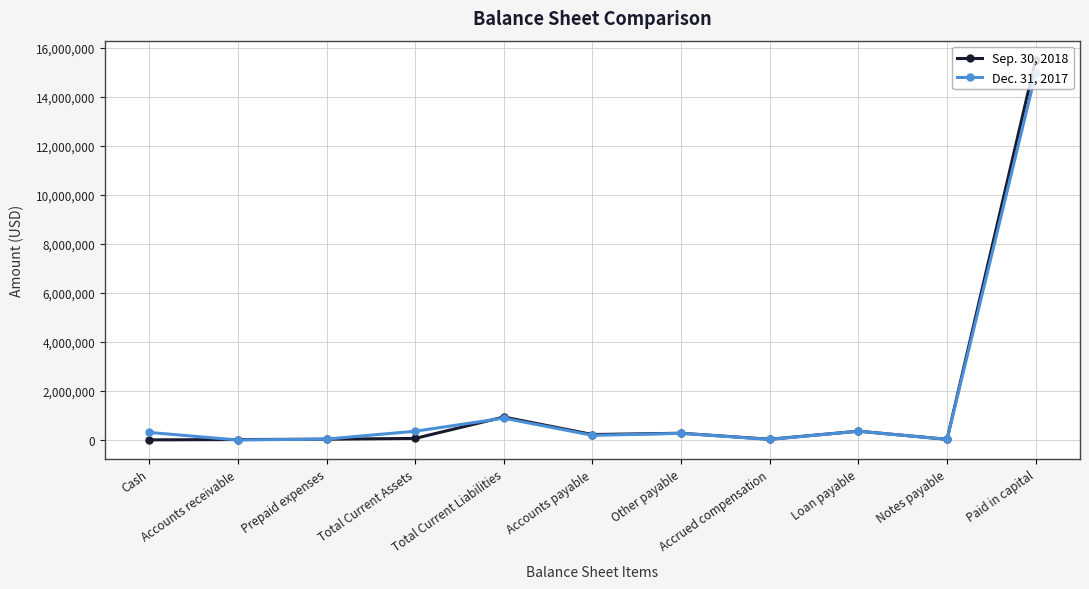

List the series in order of their overall mean, highest first.

Sep. 30, 2018, Dec. 31, 2017